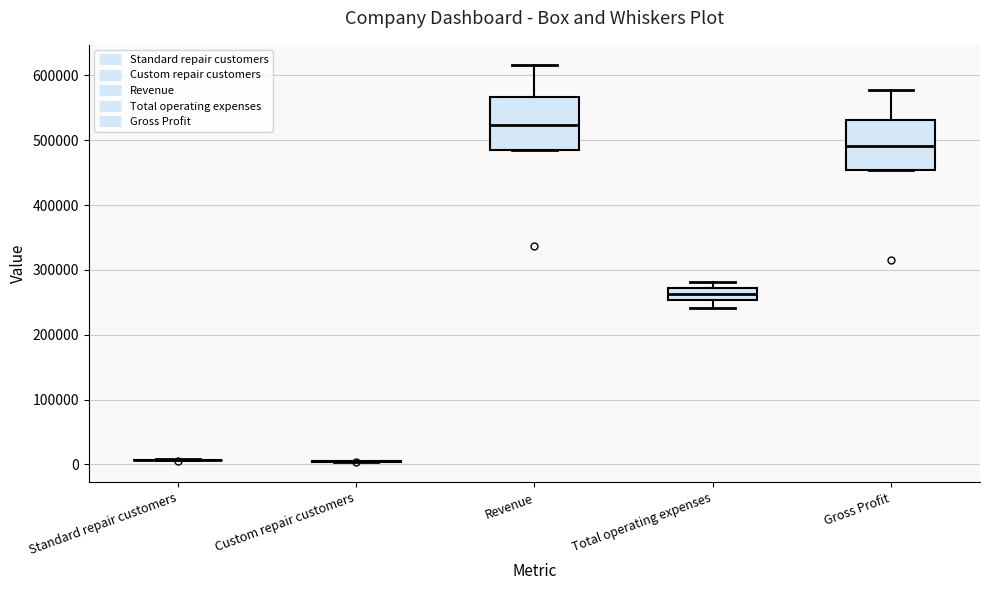

Reading left to right, read every box against the y-axis: the position of its median line, the range the box covers, and the ends of its whiskers. The values are not printed on the chart, so give them approximately, as read against the axis.

Standard repair customers: box collapsed to a line at 10000, whiskers 10000 to 10000
Custom repair customers: box collapsed to a line at 0, whiskers 0 to 10000
Revenue: median 520000, box 480000 to 570000, whiskers 480000 to 620000
Total operating expenses: median 260000, box 250000 to 270000, whiskers 240000 to 280000
Gross Profit: median 490000, box 450000 to 530000, whiskers 450000 to 580000